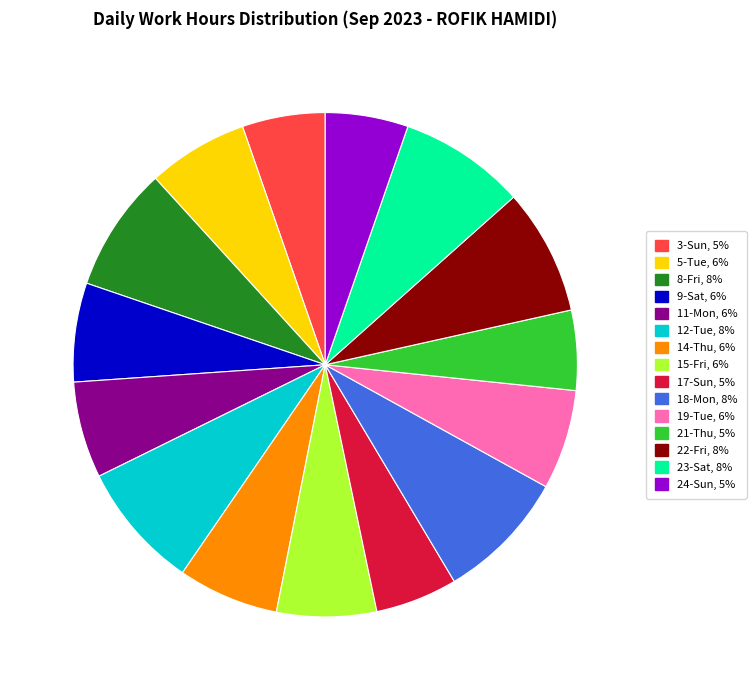

Do 12-Tue and 17-Sun together represent more than half of the pie?

No